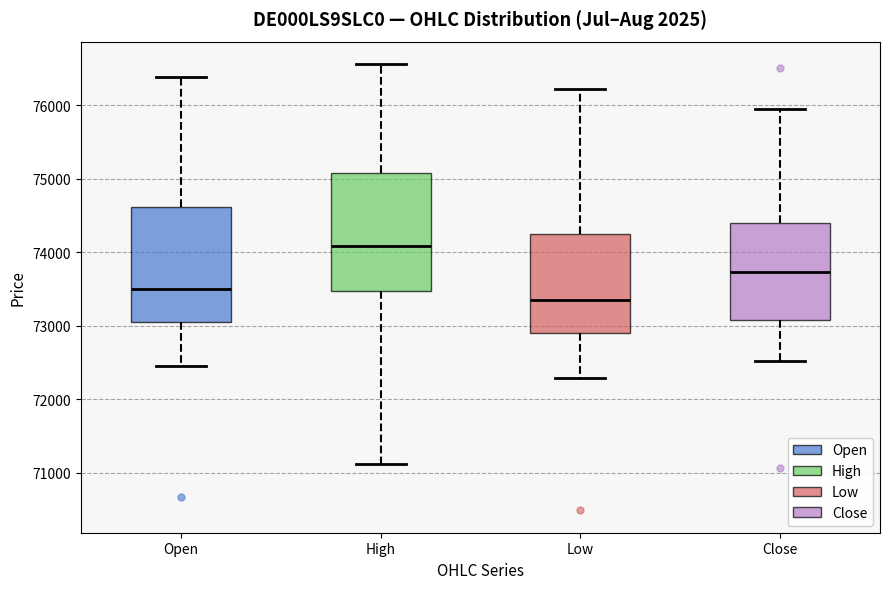

Reading left to right, transcribe this box plot: for each box, give where its median line is, the range the box spans, and where its two whiskers end, as read against the y-axis. The values are not printed on the chart, so give them approximately, as read against the axis.

Open: median 73500, box 73100 to 74600, whiskers 72500 to 76400
High: median 74100, box 73500 to 75100, whiskers 71100 to 76600
Low: median 73400, box 72900 to 74200, whiskers 72300 to 76200
Close: median 73700, box 73100 to 74400, whiskers 72500 to 76000